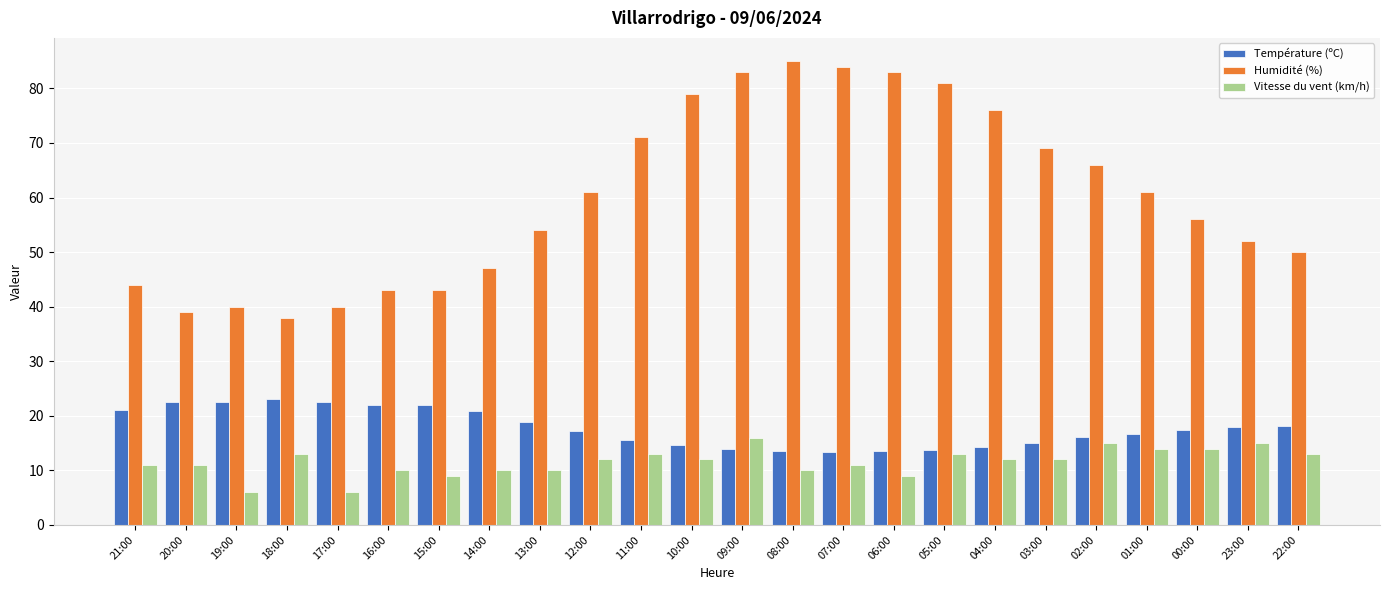

What is the sum of all Humidité (%) values?

1445.0